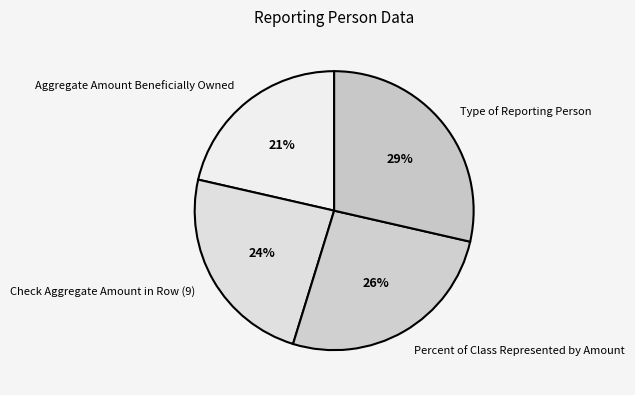

To the nearest percent, what percentage of the pie is Type of Reporting Person?

29%